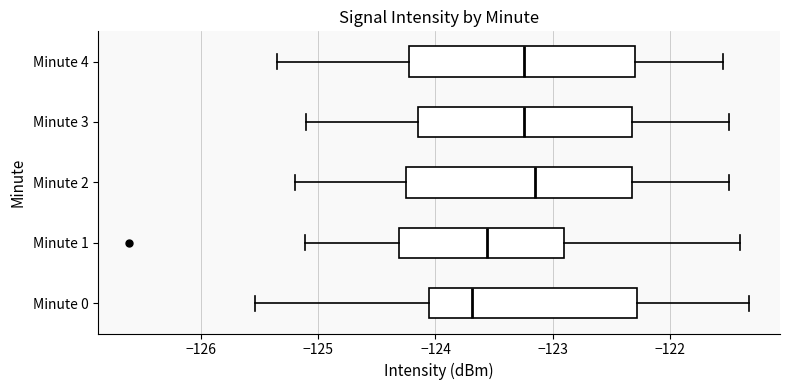

Reading bottom to top, read every box against the x-axis: the position of its median line, the range the box covers, and the ends of its whiskers. The values are not printed on the chart, so give them approximately, as read against the axis.

Minute 0: median -123.7, box -124.1 to -122.3, whiskers -125.5 to -121.3
Minute 1: median -123.6, box -124.3 to -122.9, whiskers -125.1 to -121.4
Minute 2: median -123.1, box -124.2 to -122.3, whiskers -125.2 to -121.5
Minute 3: median -123.2, box -124.1 to -122.3, whiskers -125.1 to -121.5
Minute 4: median -123.2, box -124.2 to -122.3, whiskers -125.3 to -121.5